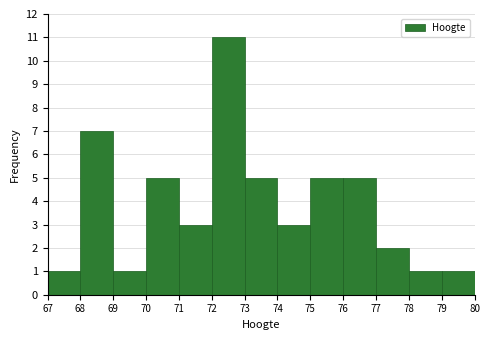

How tall is the bar that spans 72 to 73 on the x-axis? The values are not printed on the chart, so give them approximately, as read against the axis.

11